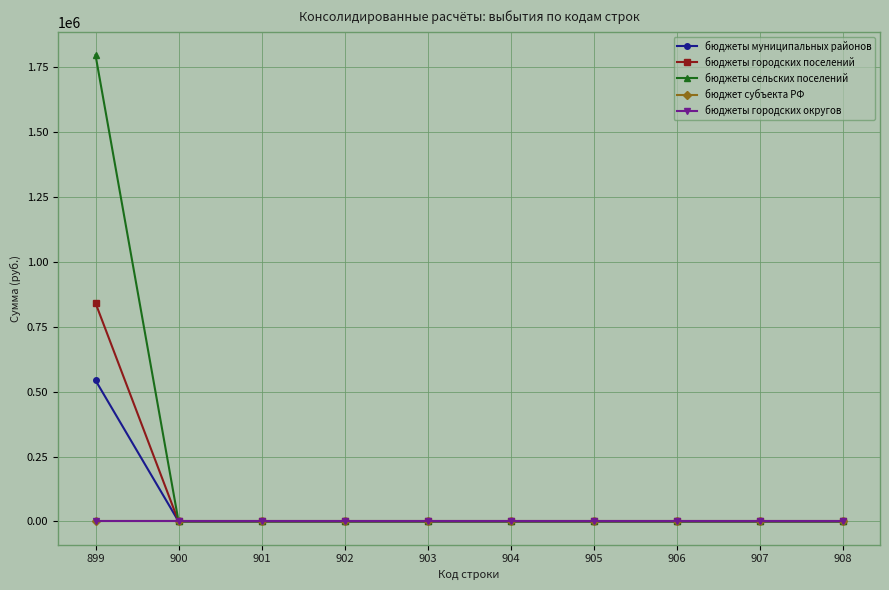

Rank the categories by бюджеты городских округов value from highest to lowest.

899, 900, 901, 902, 903, 904, 905, 906, 907, 908